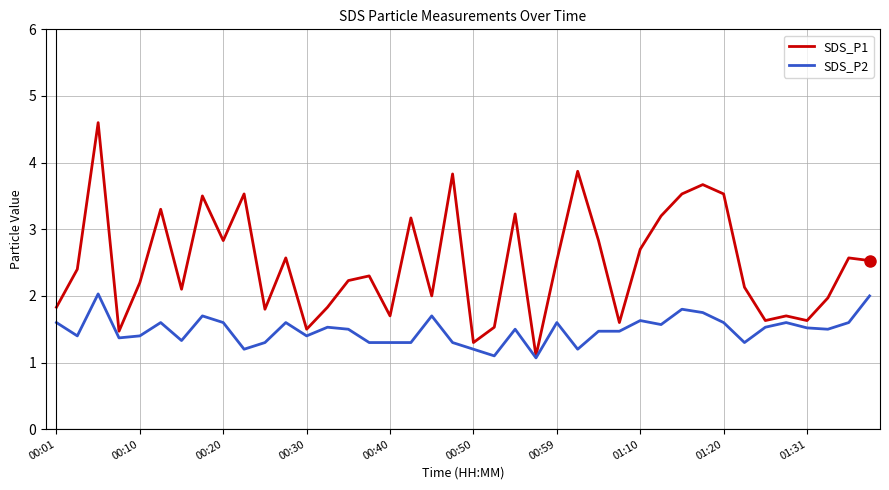

Rank the series by their maximum value, from highest to lowest.

SDS_P1, SDS_P2